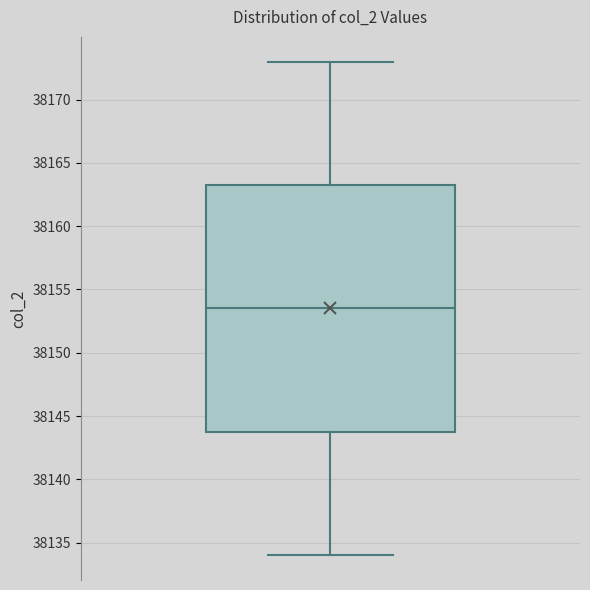

Transcribe this box plot: give where the median line is, the range the box spans, and where the two whiskers end, as read against the y-axis. The values are not printed on the chart, so give them approximately, as read against the axis.

median 38153.5, box 38144.0 to 38163.5, whiskers 38134.0 to 38173.0